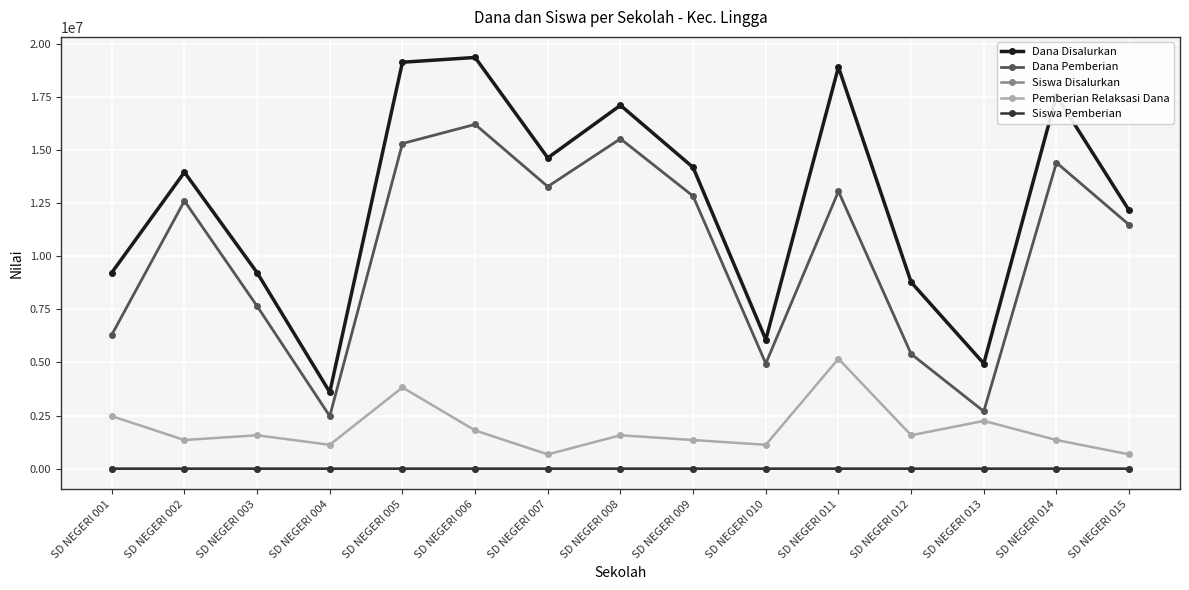

The value of Dana Pemberian at SD NEGERI 014 is 21227074. True or false?

False